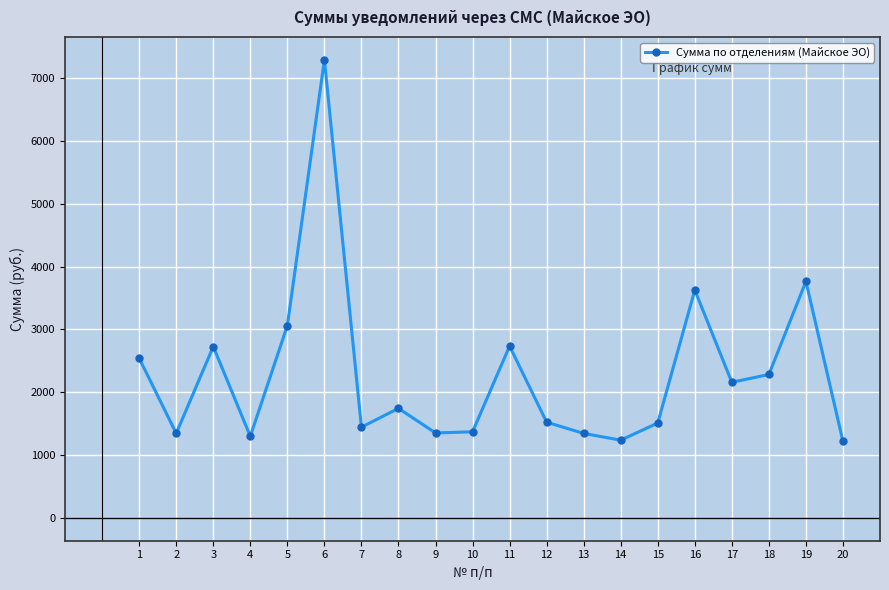

What is the change in value from 3 to 4?

-1428.8